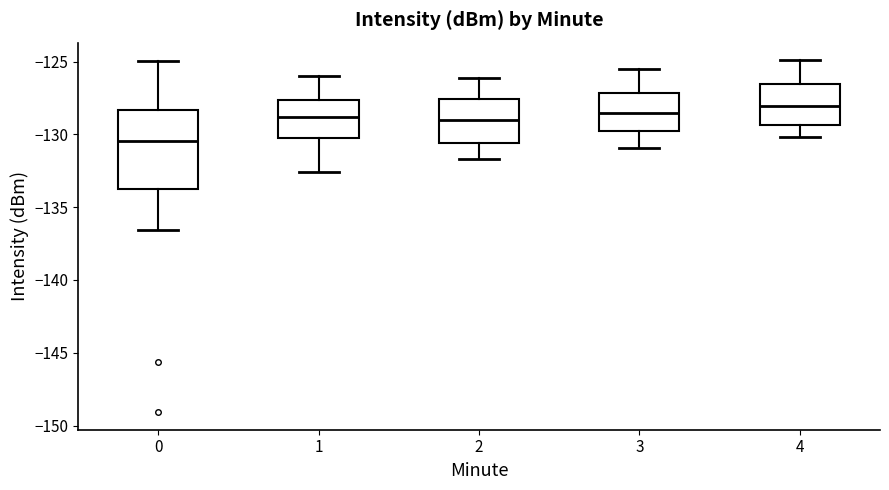

Which box has the highest median line?

4